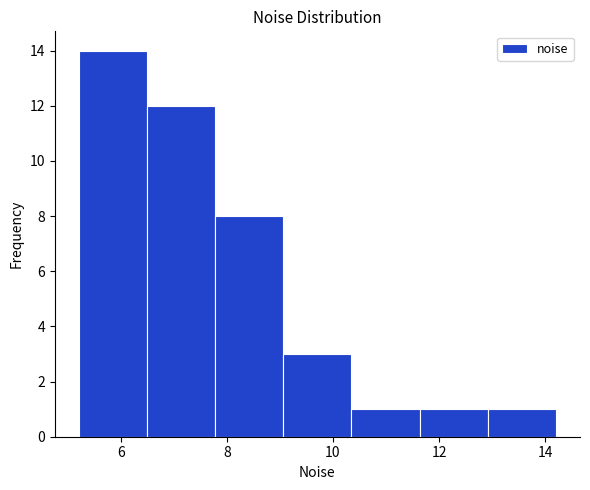

What is the height of the bar covering 5.2 to 6.4 on the x-axis? Neither the bar edges nor the heights are printed on the chart, so give them approximately, as read against the axes.

14